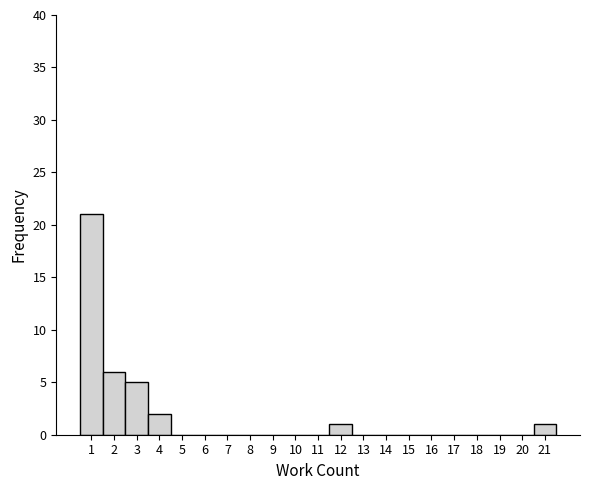

What is the height of the bar covering 2.5 to 3.5 on the x-axis? The values are not printed on the chart, so give them approximately, as read against the axis.

5